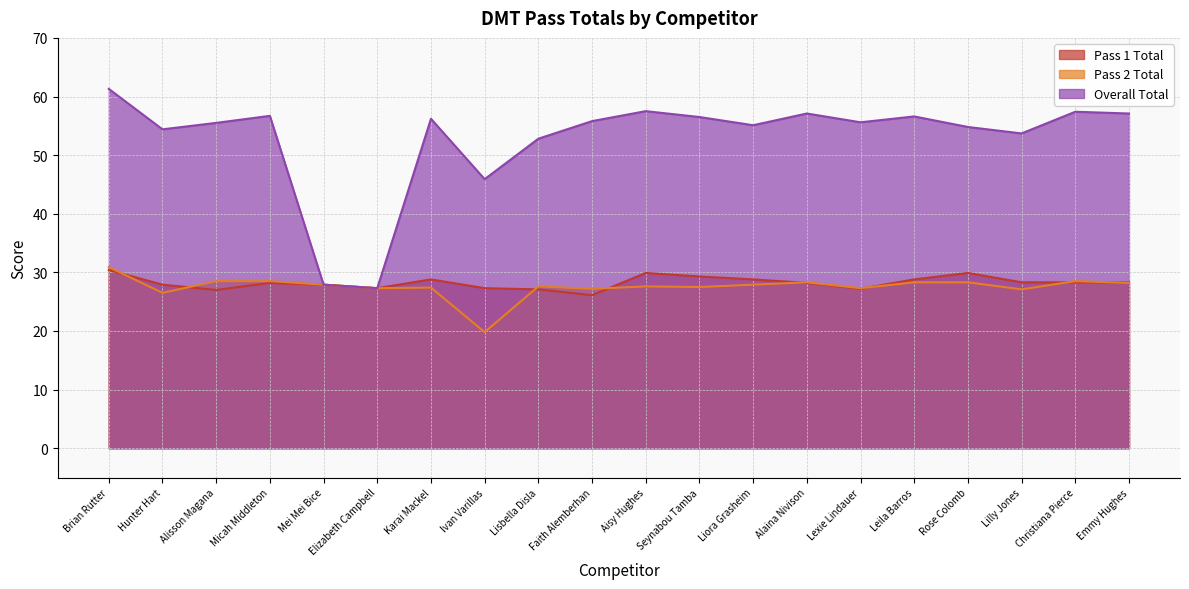

True or false: Pass 2 Total and Overall Total cross at least once.

False